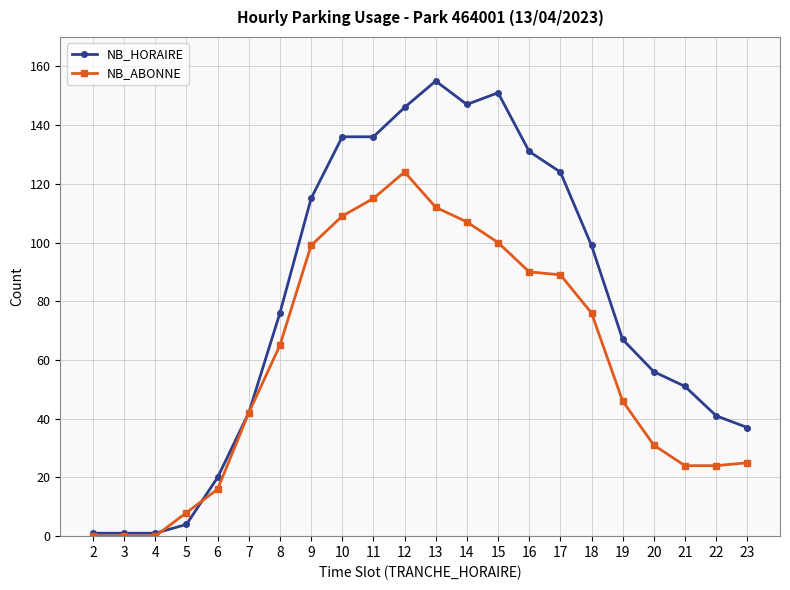

How many values in the NB_ABONNE series are below 65?

11